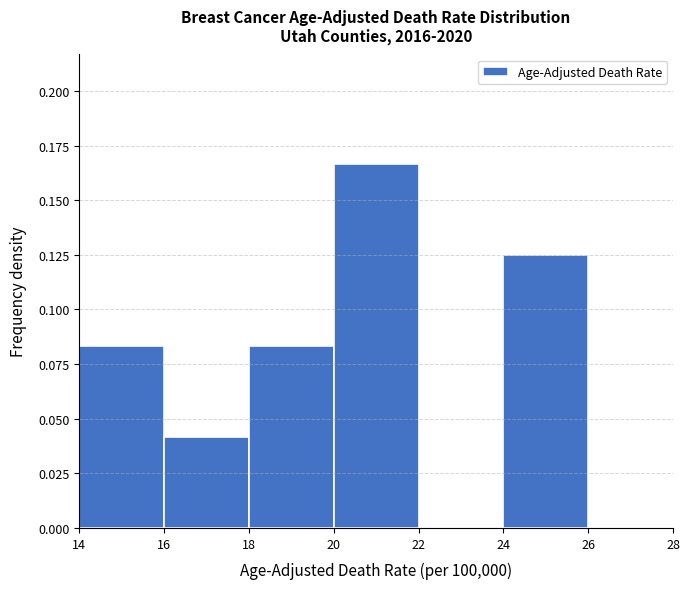

Reading left to right, list every bar in this chart as the range it spans on the x-axis followed by its height. The values are not printed on the chart, so give them approximately, as read against the axis.

14 to 16: 0.085
16 to 18: 0.040
18 to 20: 0.085
20 to 22: 0.165
22 to 24: 0
24 to 26: 0.125
26 to 28: 0